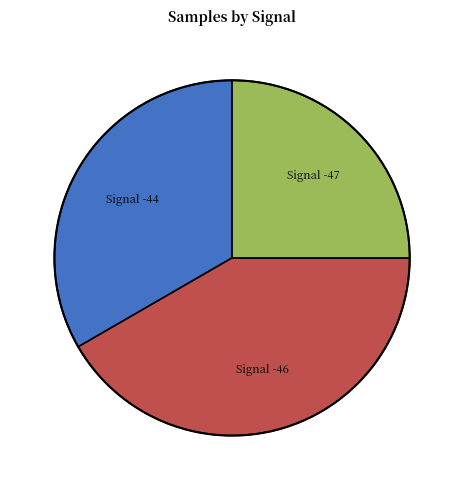

What is the ratio of the value at Signal -46 to the value at Signal -47?

1.7